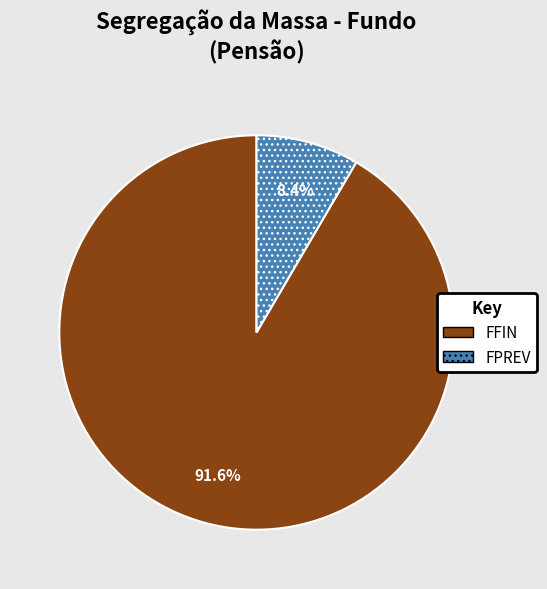

How many segments does this pie chart have?

2